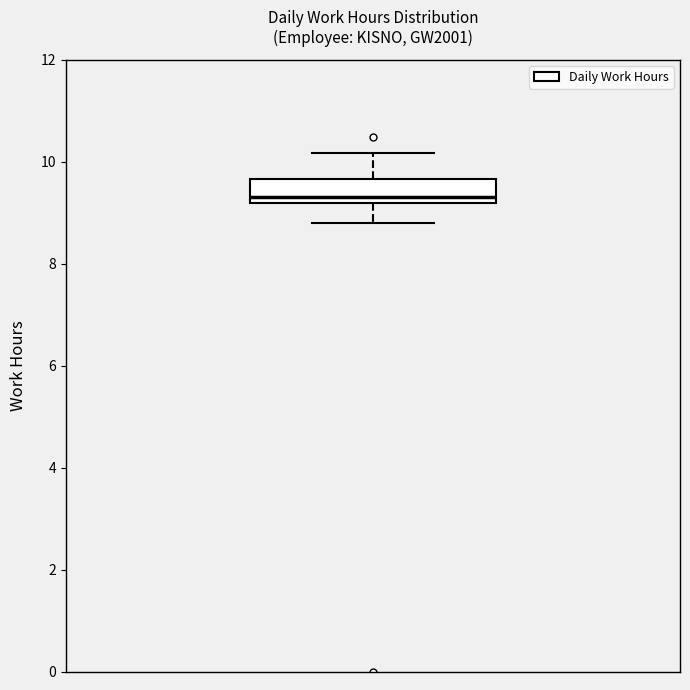

Where is the lower edge of the box on the y-axis? The values are not printed on the chart, so give them approximately, as read against the axis.

9.2